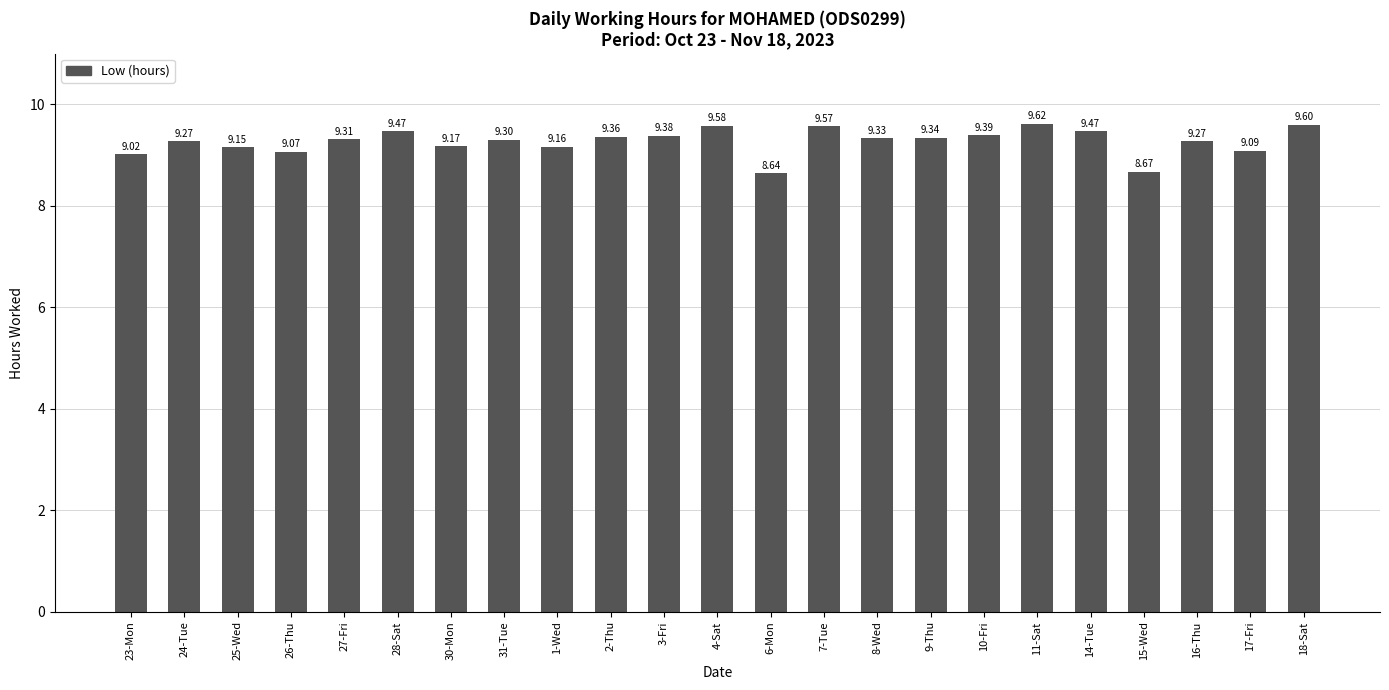

At which label does the data first exceed 9?

23-Mon